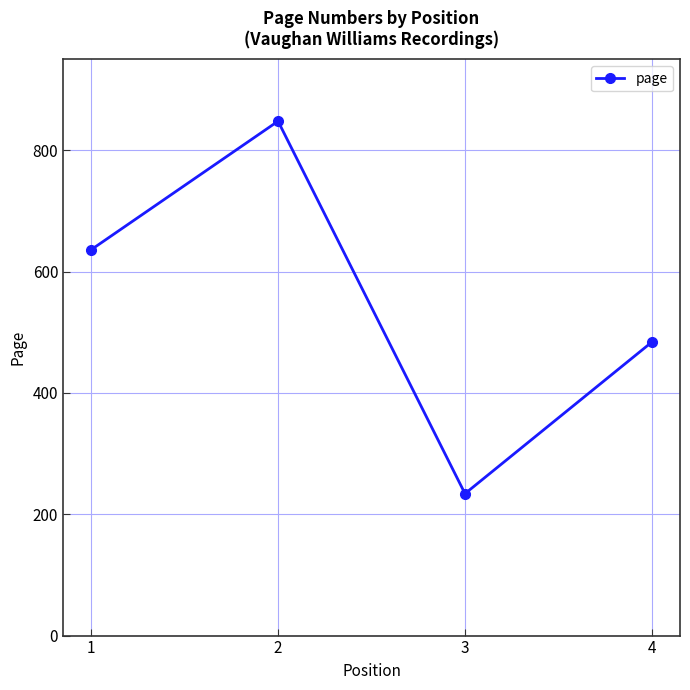

What is the change in value from 1 to 2?

+212